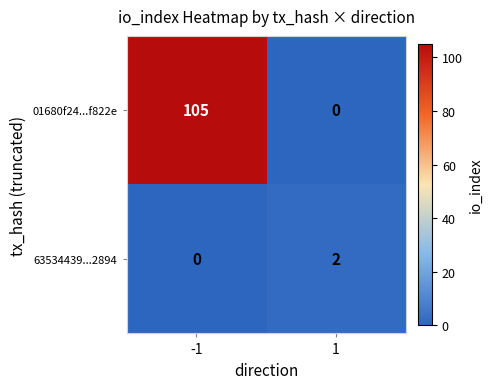

What is the sum of the 01680f24...f822e values at 1 and -1?

105